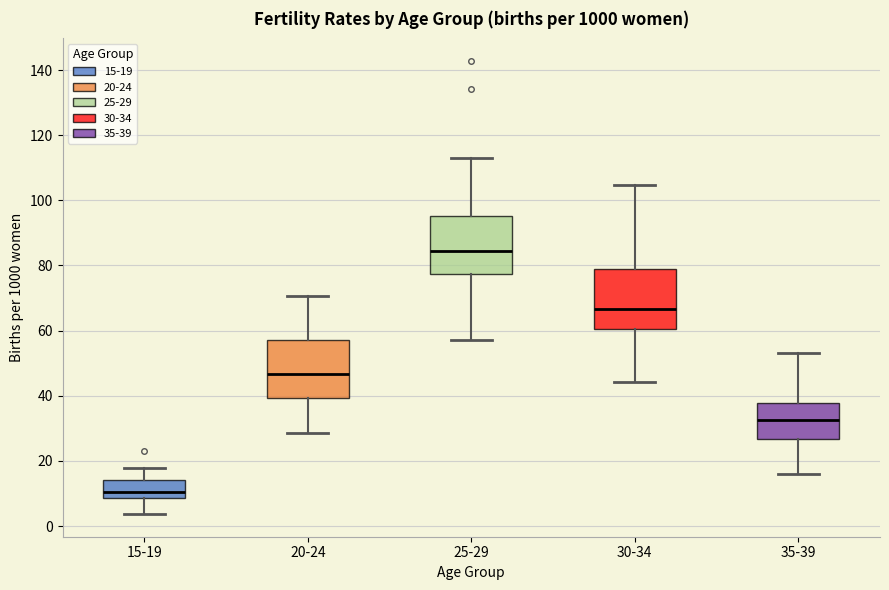

Reading left to right, transcribe this box plot: for each box, give where its median line is, the range the box spans, and where its two whiskers end, as read against the y-axis. The values are not printed on the chart, so give them approximately, as read against the axis.

15-19: median 10, box 8 to 14, whiskers 4 to 18
20-24: median 46, box 40 to 58, whiskers 28 to 70
25-29: median 84, box 78 to 96, whiskers 56 to 114
30-34: median 66, box 60 to 78, whiskers 44 to 104
35-39: median 32, box 26 to 38, whiskers 16 to 54